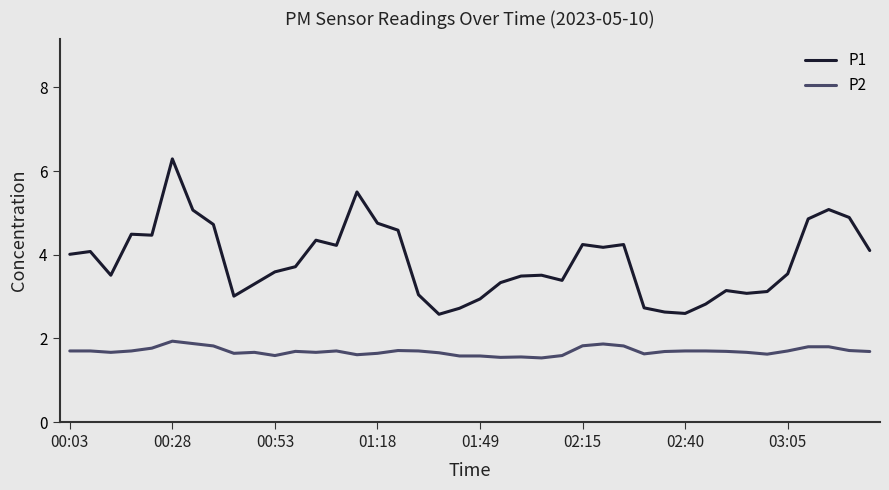

How many lines are shown in the chart?

2